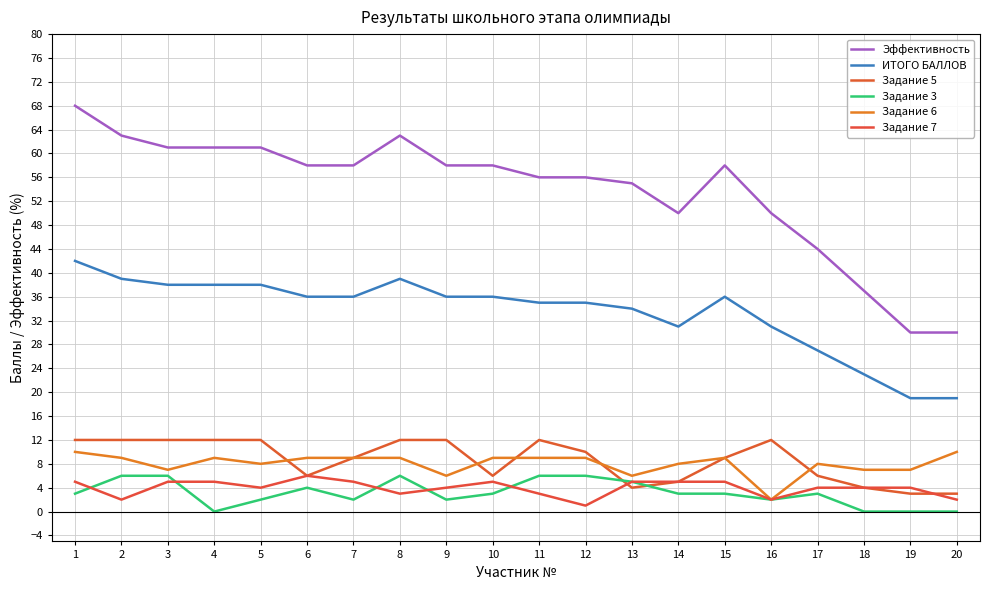

Does the chart display data point markers on the line(s)?

No